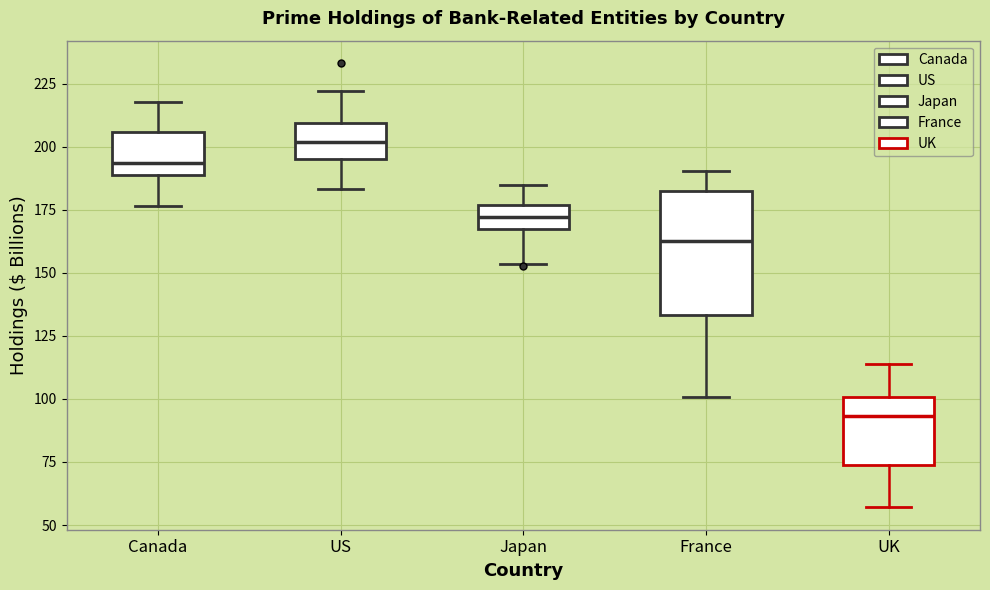

Reading left to right, transcribe this box plot: for each box, give where its median line is, the range the box spans, and where its two whiskers end, as read against the y-axis. The values are not printed on the chart, so give them approximately, as read against the axis.

Canada: median 195, box 190 to 205, whiskers 175 to 220
US: median 200, box 195 to 210, whiskers 185 to 220
Japan: median 170, box 165 to 175, whiskers 155 to 185
France: median 160, box 135 to 180, whiskers 100 to 190
UK: median 95, box 75 to 100, whiskers 55 to 115